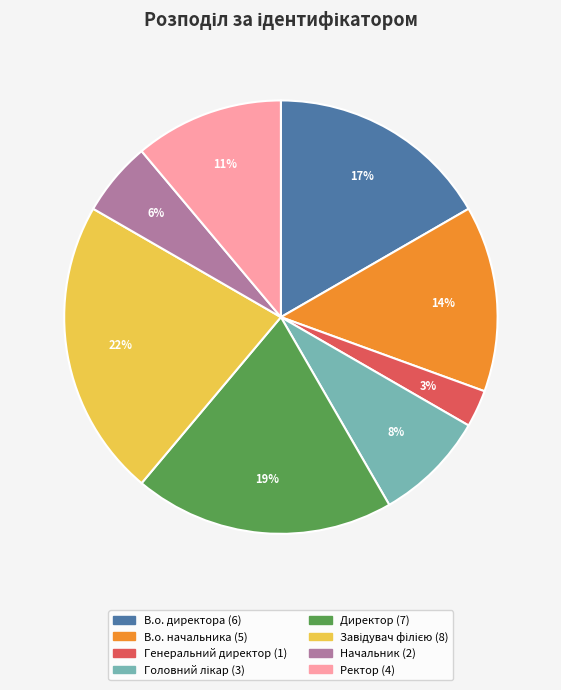

Is it true that В.о. директора is 25% of the pie?

False